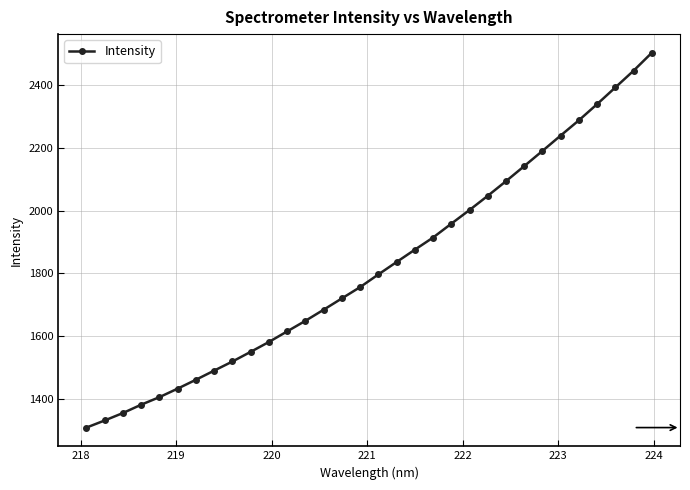

What is the sum of all values?

58312.5